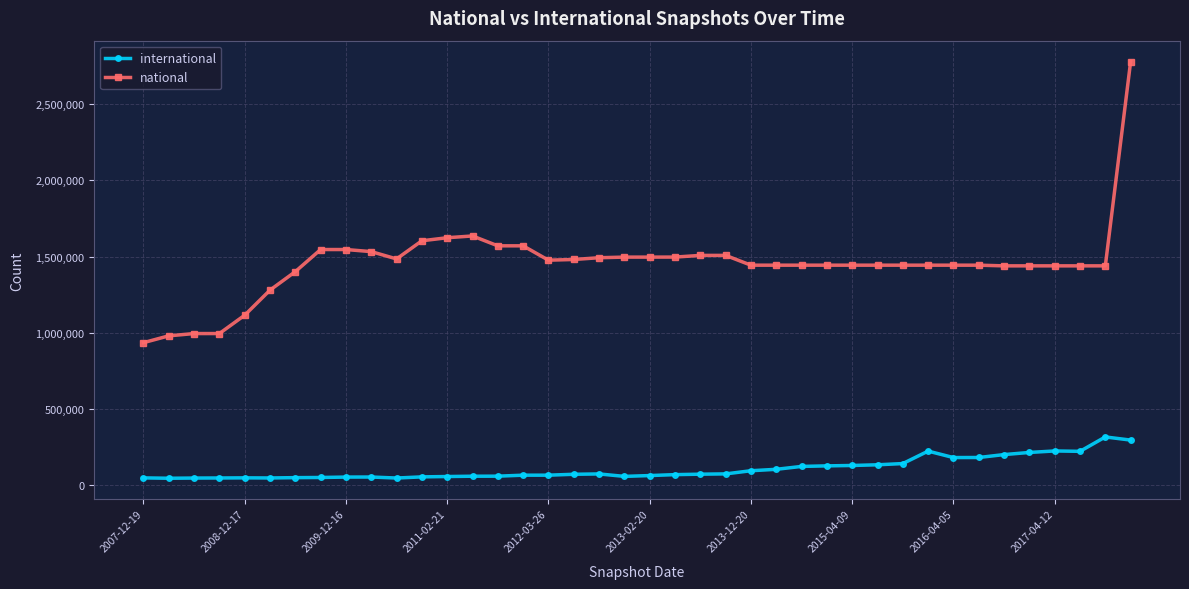

How many series are shown in this chart?

2